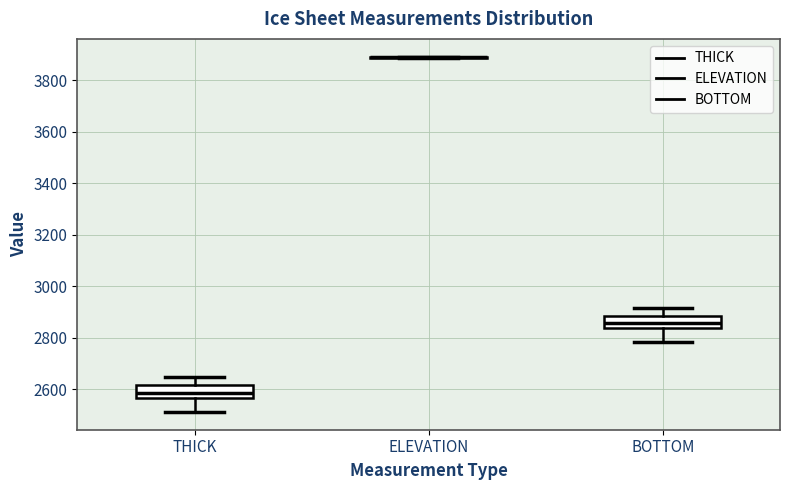

Reading left to right, read every box against the y-axis: the position of its median line, the range the box covers, and the ends of its whiskers. The values are not printed on the chart, so give them approximately, as read against the axis.

THICK: median 2580, box 2560 to 2620, whiskers 2520 to 2640
ELEVATION: box collapsed to a line at 3880, whiskers 3880 to 3900
BOTTOM: median 2860, box 2840 to 2880, whiskers 2780 to 2920